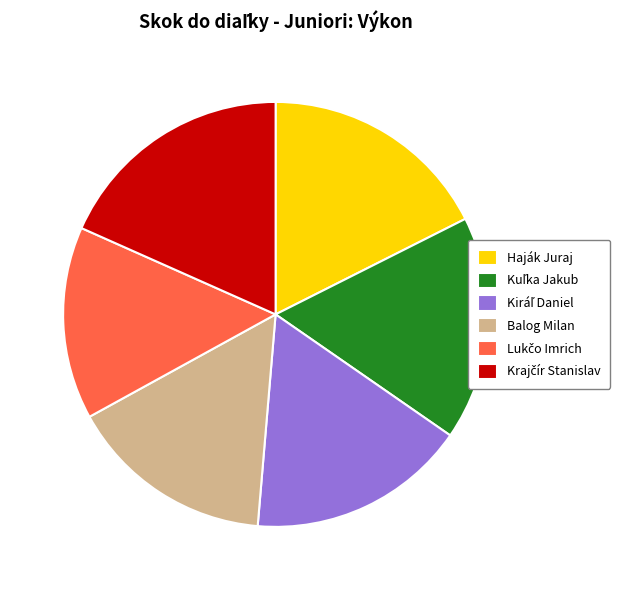

Is there a majority slice in this chart?

No